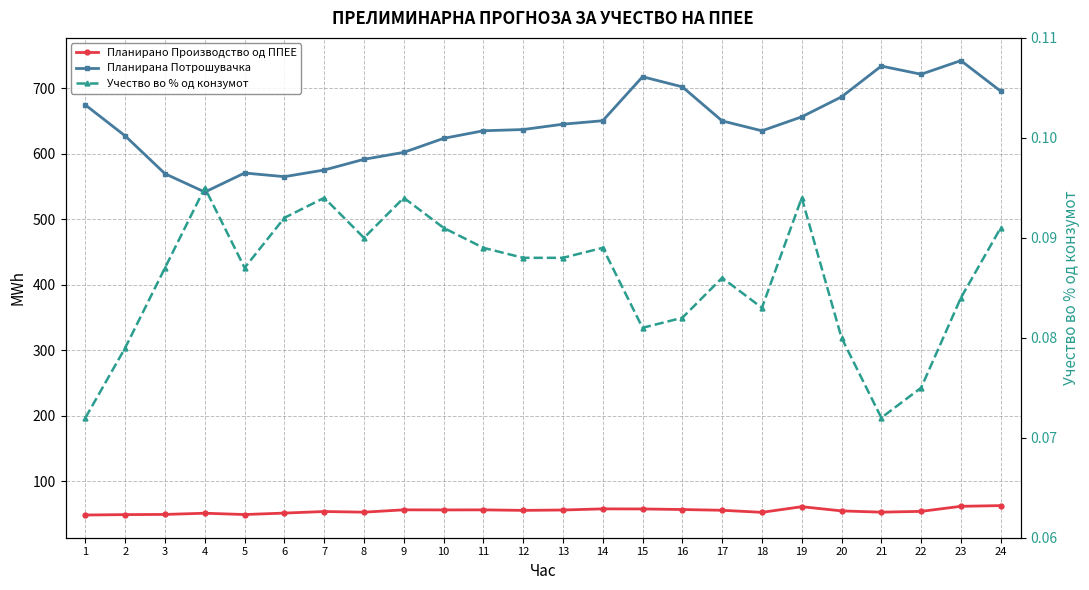

True or false: Планирана Потрошувачка and Учество во % од конзумот cross at least once.

False